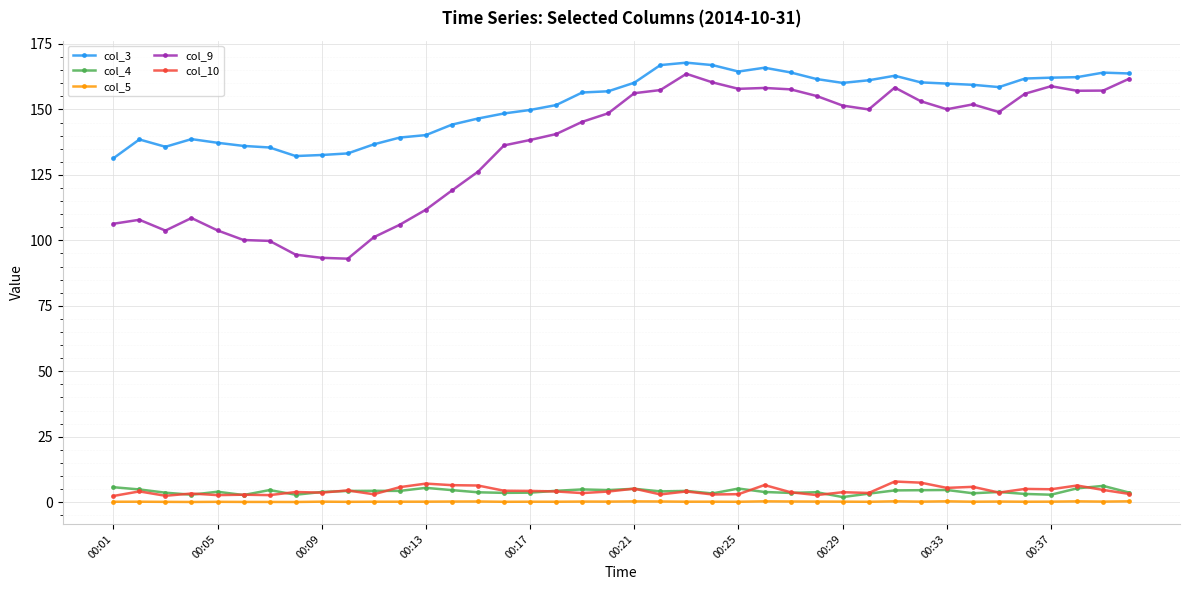

Which series has the largest range (max minus min)?

col_9